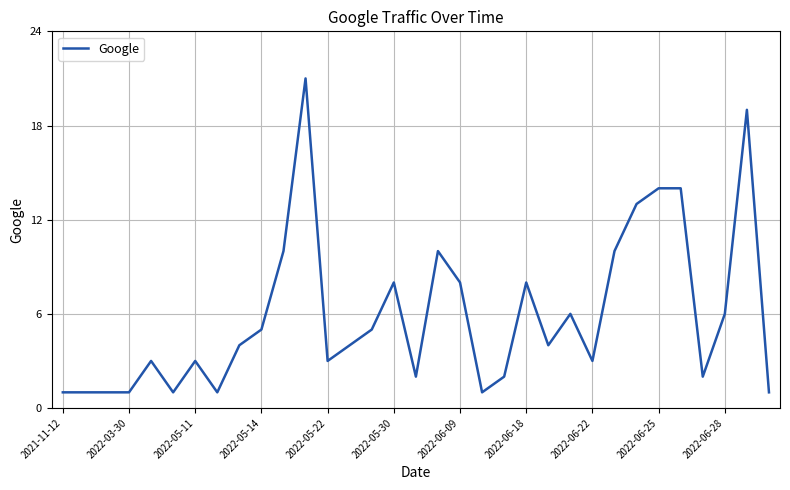

What is the difference between the maximum and minimum values?

20